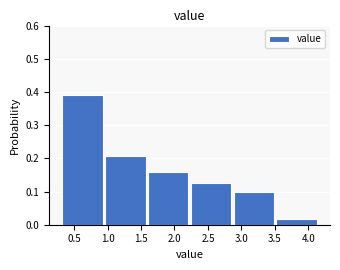

Reading left to right, transcribe this chart: for each bar, give the range it covers on the x-axis and its height. Neither the bar edges nor the heights are printed on the chart, so give them approximately, as read against the axes.

0.30 to 0.95: 0.39
0.95 to 1.60: 0.21
1.60 to 2.25: 0.16
2.25 to 2.85: 0.13
2.85 to 3.50: 0.10
3.50 to 4.15: 0.02